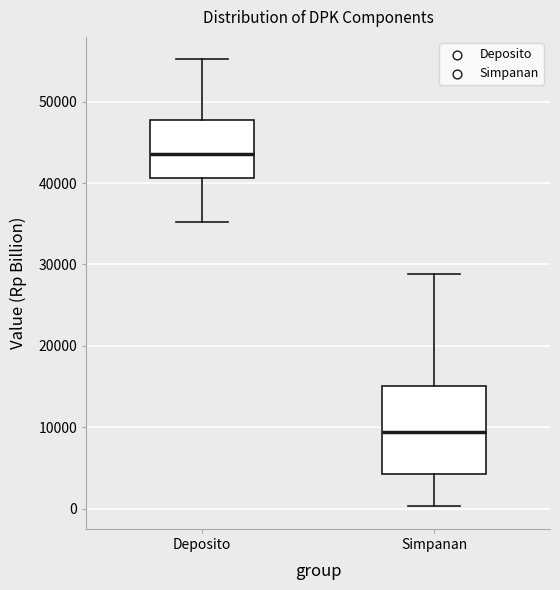

Which box is the tallest, from its lower edge to its upper edge?

Simpanan